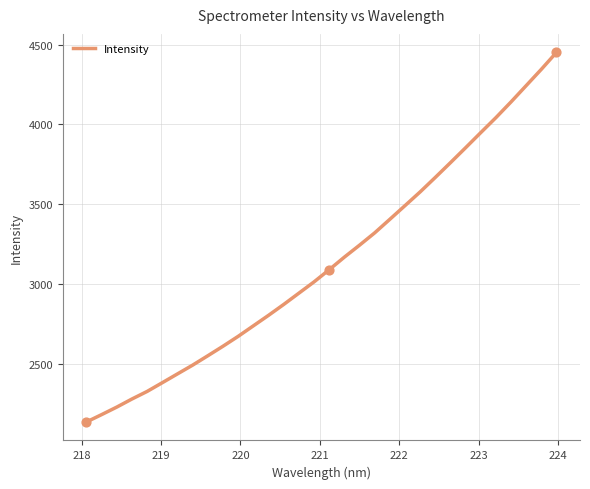

What is the smallest value displayed?

2135.4